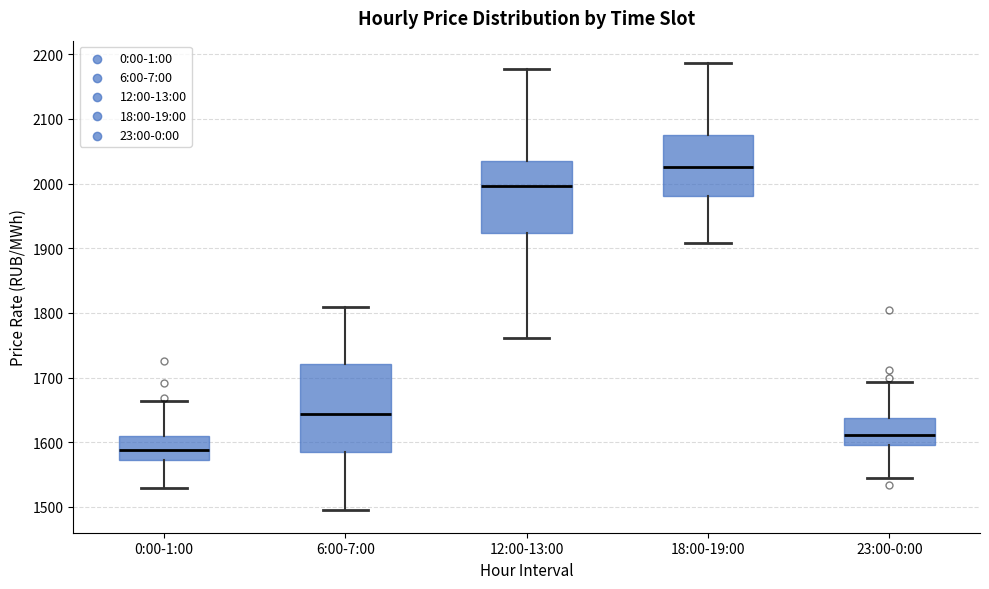

Reading left to right, transcribe this box plot: for each box, give where its median line is, the range the box spans, and where its two whiskers end, as read against the y-axis. The values are not printed on the chart, so give them approximately, as read against the axis.

0:00-1:00: median 1590, box 1570 to 1610, whiskers 1530 to 1660
6:00-7:00: median 1640, box 1590 to 1720, whiskers 1490 to 1810
12:00-13:00: median 2000, box 1920 to 2030, whiskers 1760 to 2180
18:00-19:00: median 2030, box 1980 to 2070, whiskers 1910 to 2190
23:00-0:00: median 1610, box 1600 to 1640, whiskers 1540 to 1690